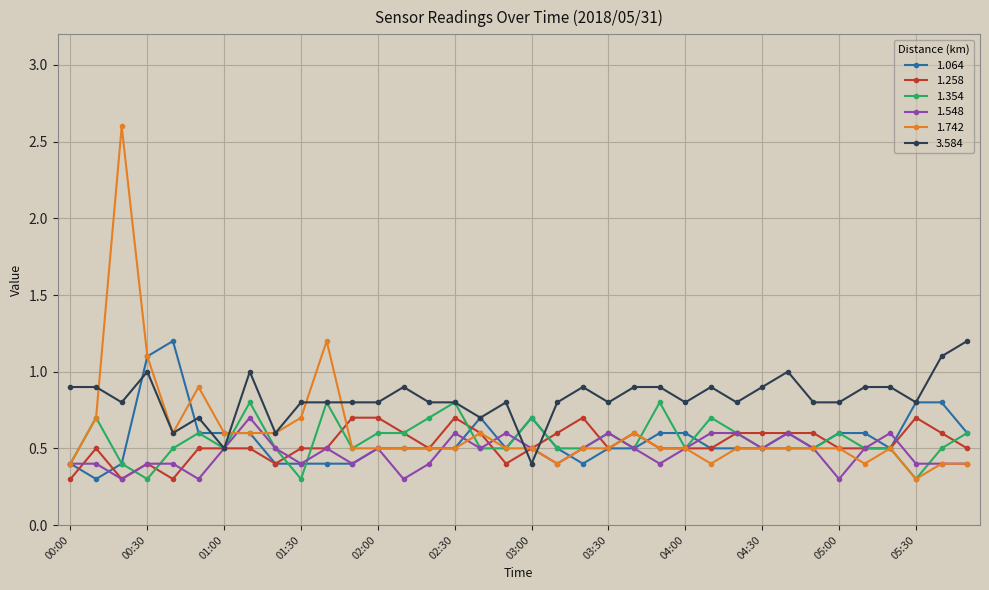

Which series has the largest total across all categories?

3.584